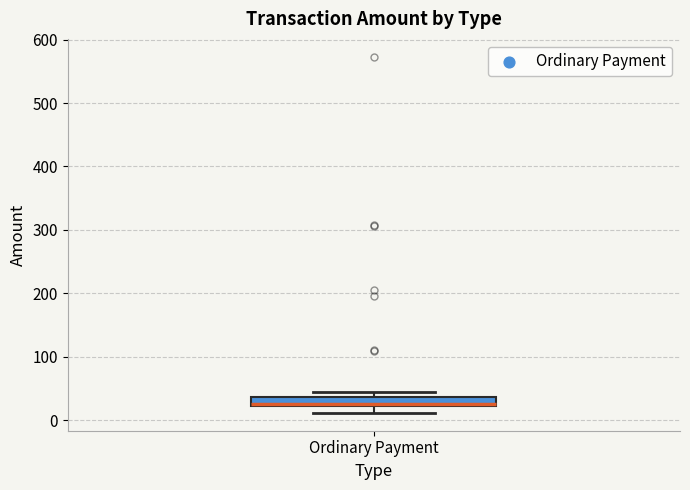

Where is the upper edge of the box for Ordinary Payment on the y-axis? The values are not printed on the chart, so give them approximately, as read against the axis.

40